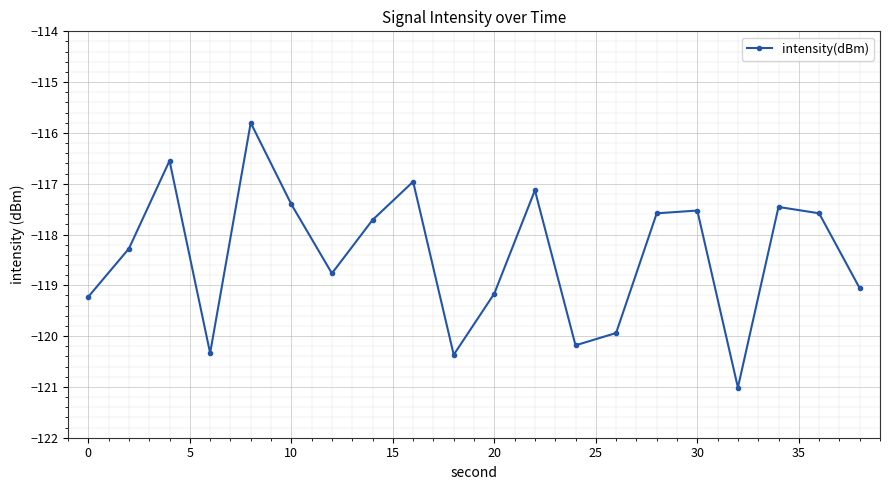

Reading right to left, list all the values displayed in this chart.

-119.1	-117.6	-117.5	-121.0	-117.5	-117.6	-119.9	-120.2	-117.1	-119.2	-120.4	-117.0	-117.7	-118.8	-117.4	-115.8	-120.3	-116.5	-118.3	-119.2